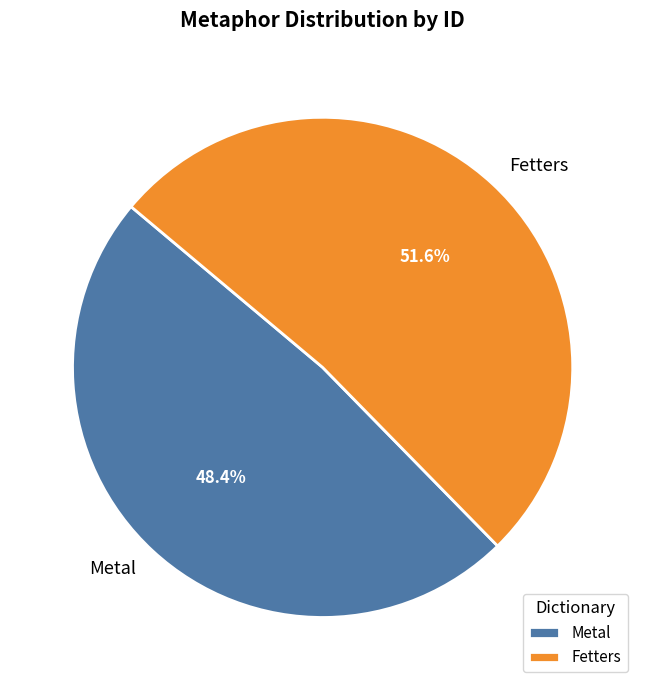

What percentage is the Fetters slice, to the nearest percent?

52%